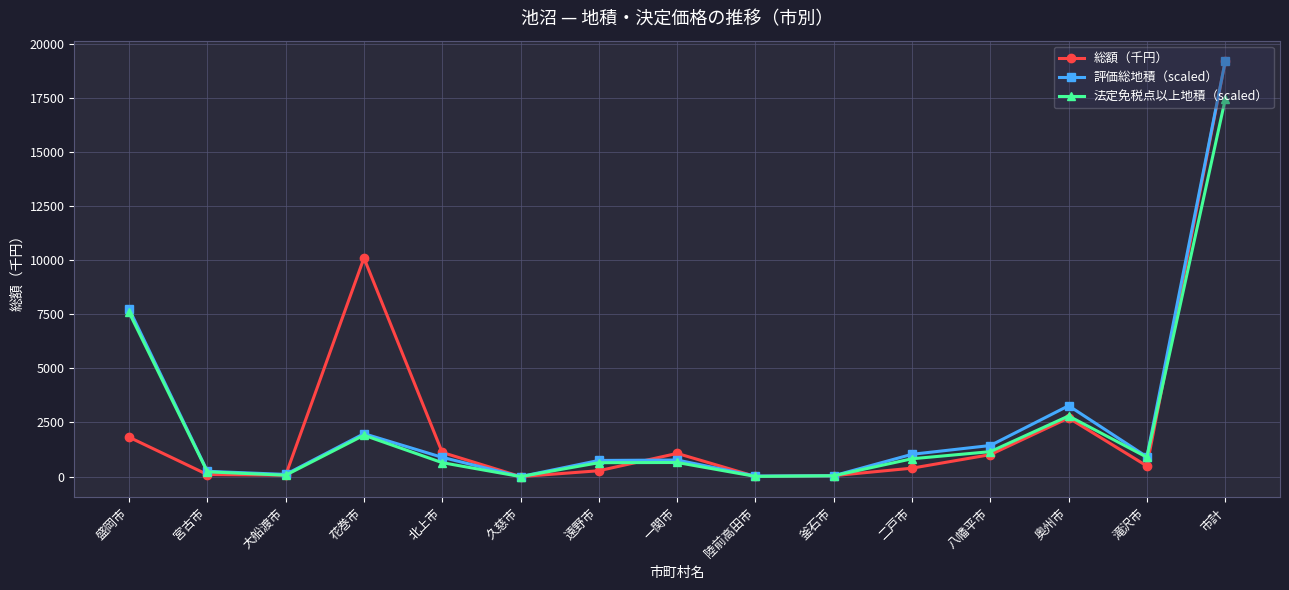

Is the value of 法定免税点以上地積（scaled） at 市計 greater than the value of 総額（千円） at 久慈市?

Yes